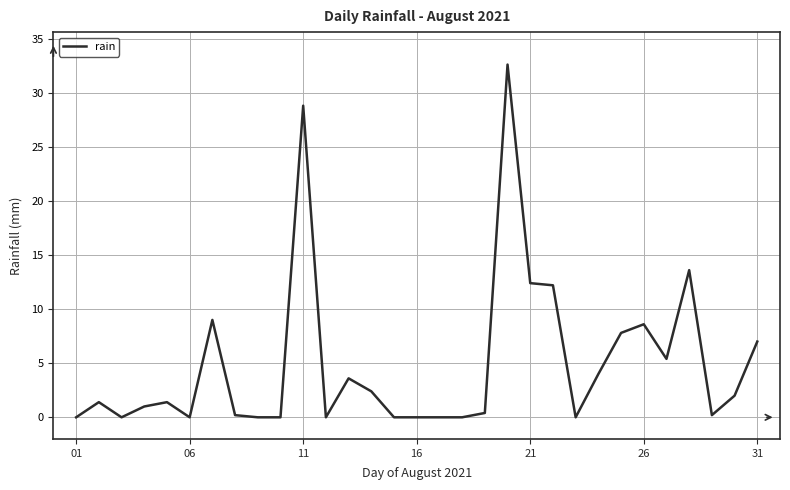

What is the greatest value displayed?

32.6